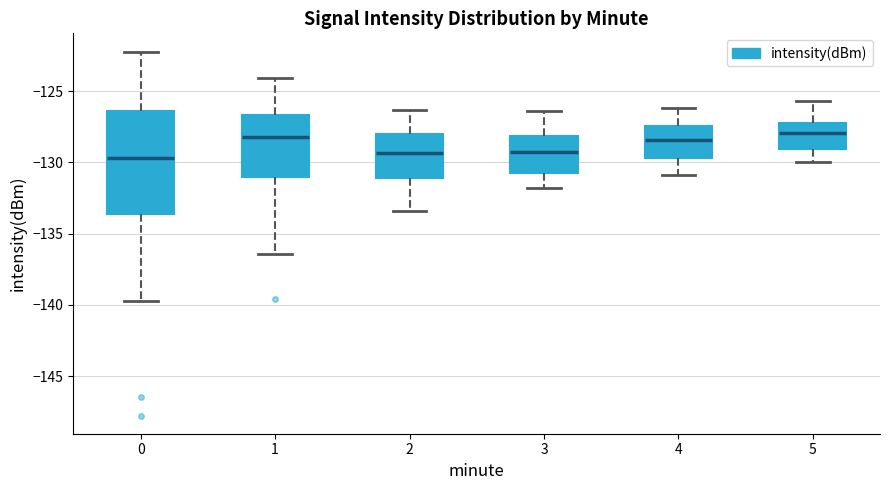

Reading left to right, transcribe this box plot: for each box, give where its median line is, the range the box spans, and where its two whiskers end, as read against the y-axis. The values are not printed on the chart, so give them approximately, as read against the axis.

0: median -129.5, box -133.5 to -126.5, whiskers -139.5 to -122.0
1: median -128.0, box -131.0 to -126.5, whiskers -136.5 to -124.0
2: median -129.5, box -131.0 to -128.0, whiskers -133.5 to -126.5
3: median -129.5, box -130.5 to -128.0, whiskers -132.0 to -126.5
4: median -128.5, box -129.5 to -127.5, whiskers -131.0 to -126.0
5: median -128.0, box -129.0 to -127.0, whiskers -130.0 to -125.5